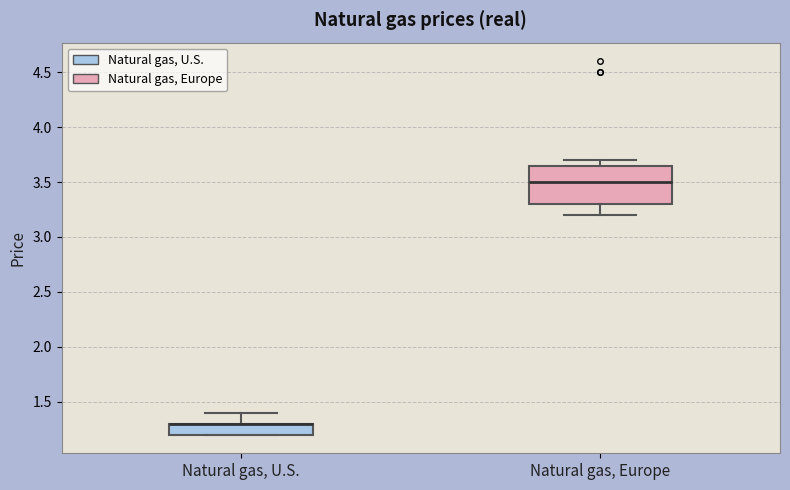

Where is the upper edge of the box for Natural gas, U.S. on the y-axis? The values are not printed on the chart, so give them approximately, as read against the axis.

1.30